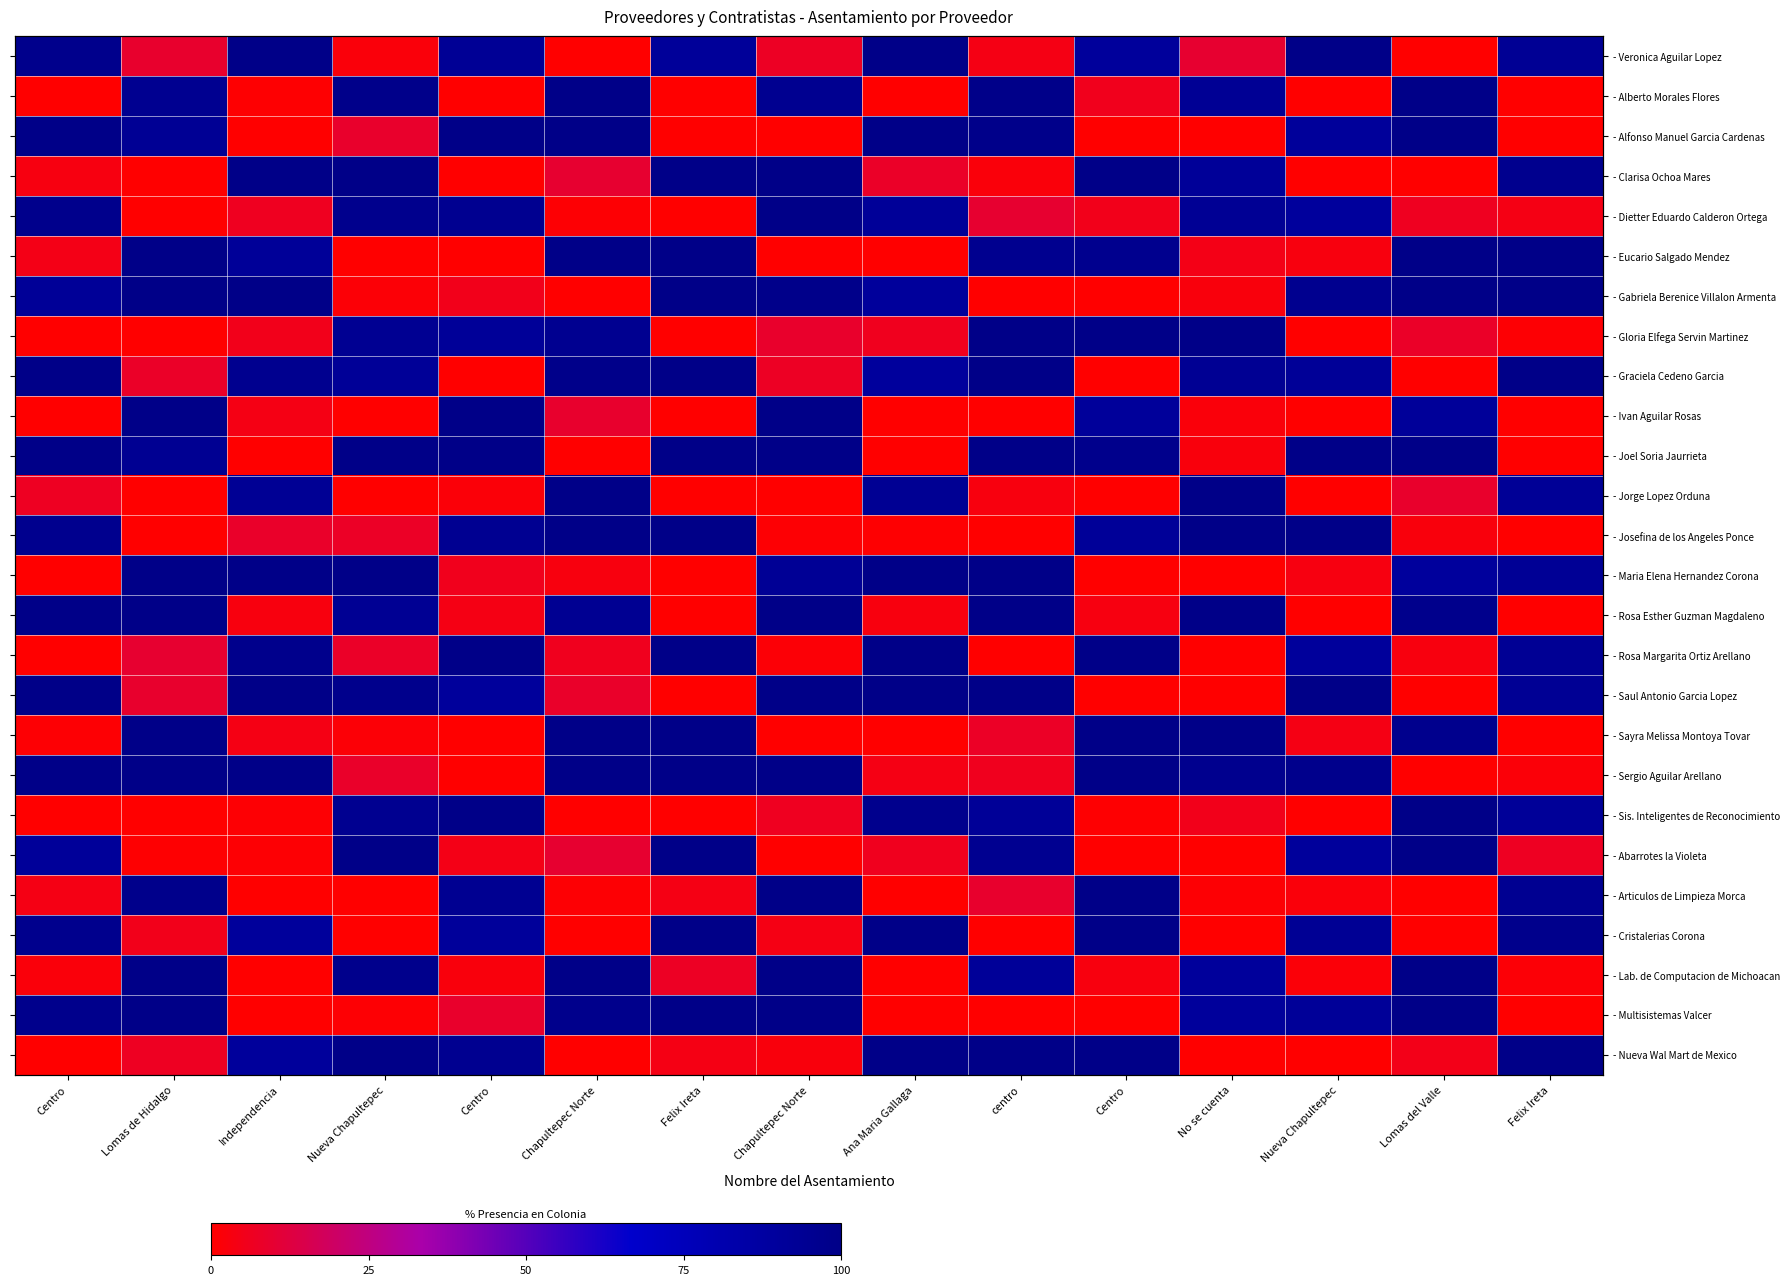

At which category does the chart reach its minimum across all series?

Chapultepec Norte